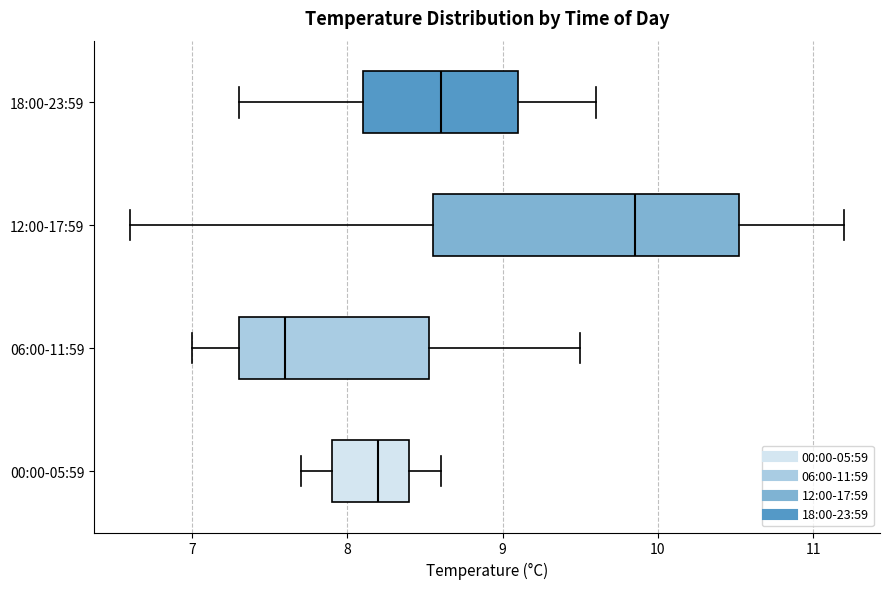

Reading bottom to top, transcribe this box plot: for each box, give where its median line is, the range the box spans, and where its two whiskers end, as read against the x-axis. The values are not printed on the chart, so give them approximately, as read against the axis.

00:00-05:59: median 8.2, box 7.9 to 8.4, whiskers 7.7 to 8.6
06:00-11:59: median 7.6, box 7.3 to 8.5, whiskers 7.0 to 9.5
12:00-17:59: median 9.9, box 8.6 to 10.5, whiskers 6.6 to 11.2
18:00-23:59: median 8.6, box 8.1 to 9.1, whiskers 7.3 to 9.6